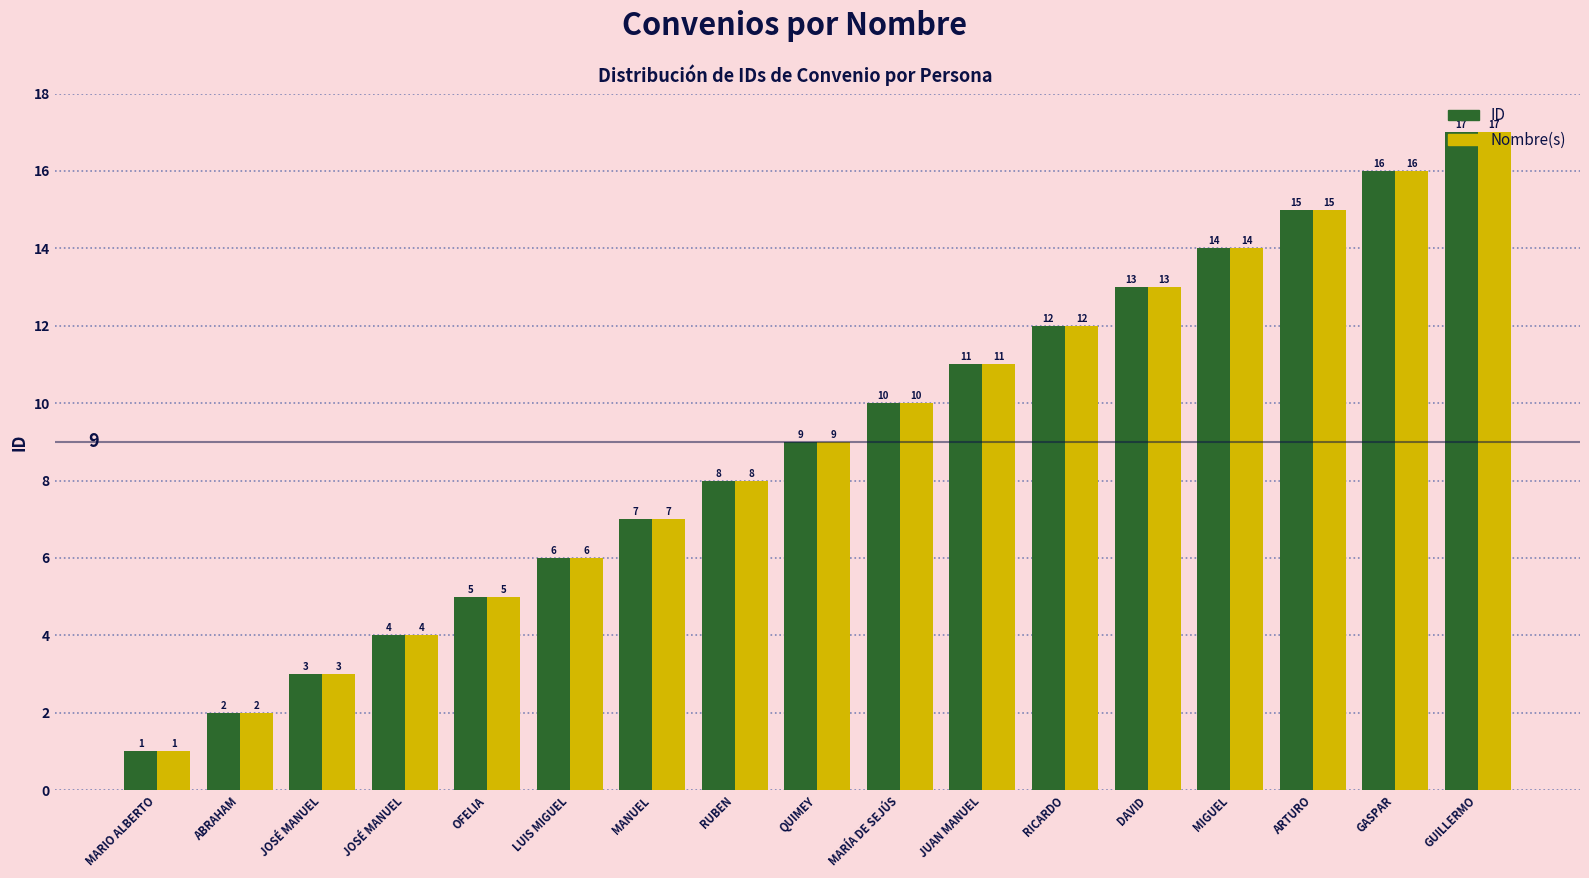

How many data points does each series have?

17